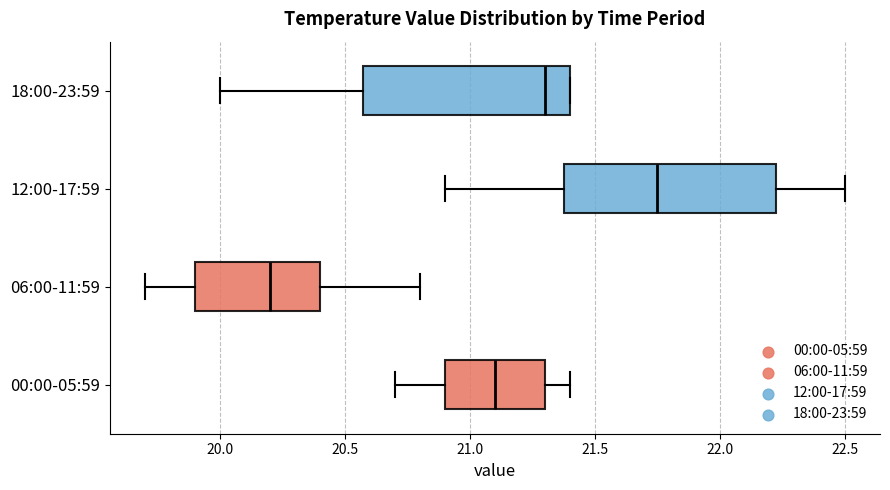

Reading bottom to top, transcribe this box plot: for each box, give where its median line is, the range the box spans, and where its two whiskers end, as read against the x-axis. The values are not printed on the chart, so give them approximately, as read against the axis.

00:00-05:59: median 21.10, box 20.90 to 21.30, whiskers 20.70 to 21.40
06:00-11:59: median 20.20, box 19.90 to 20.40, whiskers 19.70 to 20.80
12:00-17:59: median 21.75, box 21.40 to 22.25, whiskers 20.90 to 22.50
18:00-23:59: median 21.30, box 20.60 to 21.40, whiskers 20.00 to 21.40